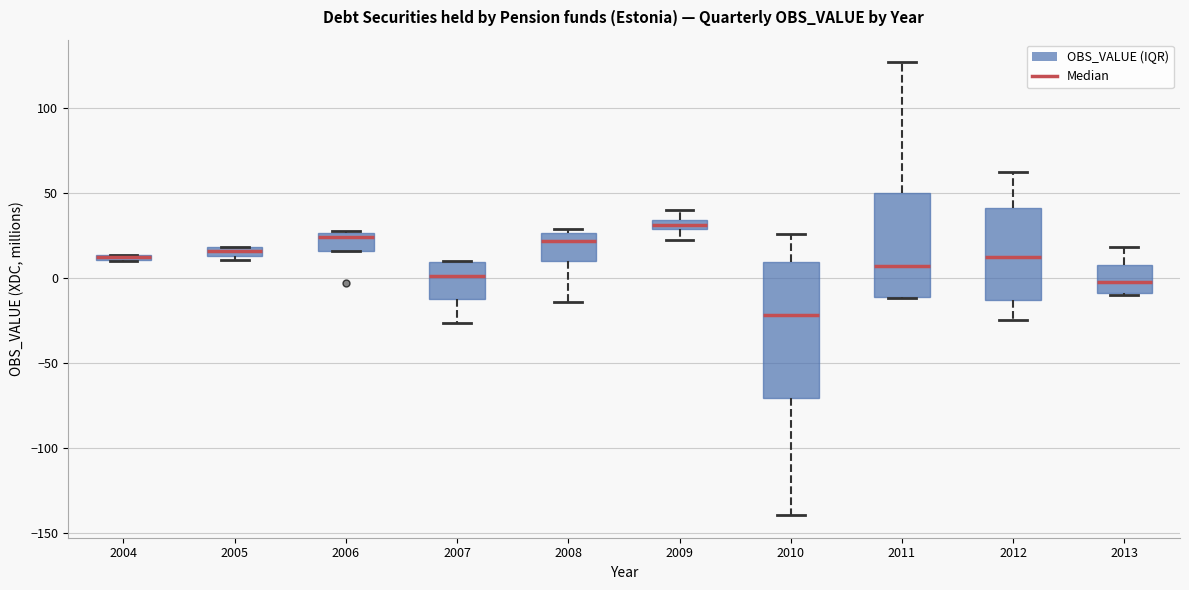

Which box's median line is the lowest?

2010